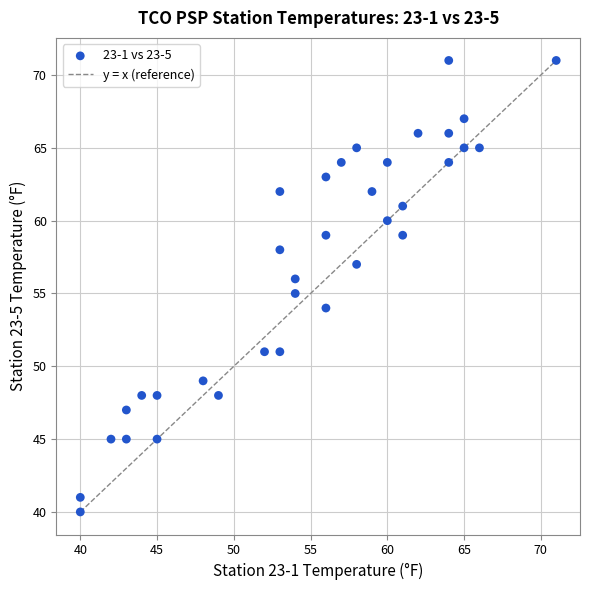

What is the range of Y values (max minus min)?

31